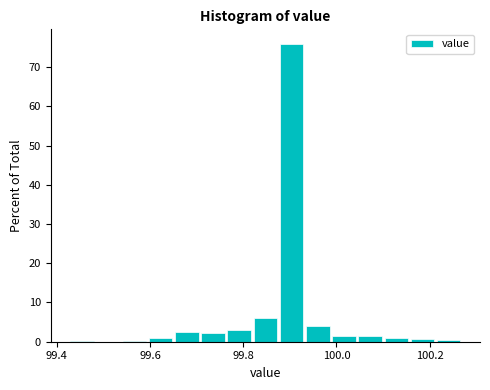

Around what value on the x-axis is the tallest bar? Give the approximate position of its centre, as read against the axis.

99.90